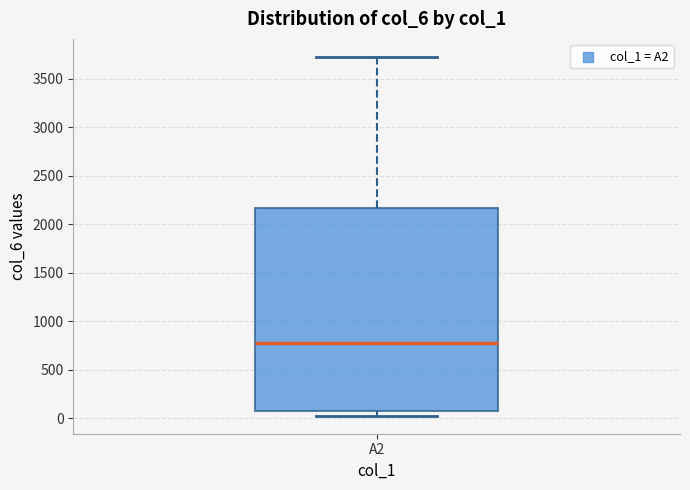

Transcribe this box plot: give where the median line is, the range the box spans, and where the two whiskers end, as read against the y-axis. The values are not printed on the chart, so give them approximately, as read against the axis.

median 800, box 100 to 2150, whiskers 0 to 3750